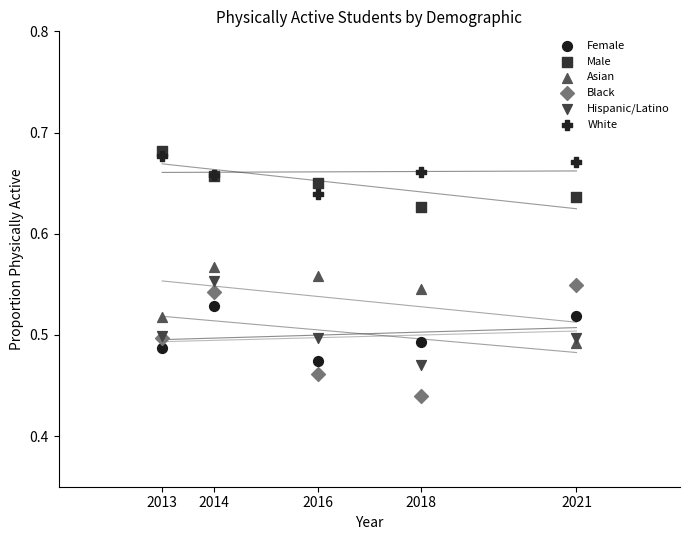

Which series has the largest Y range (max minus min)?

Black